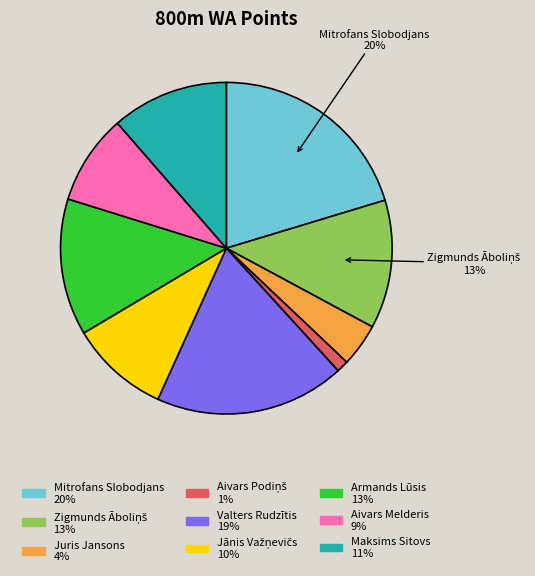

Is there a majority slice in this chart?

No